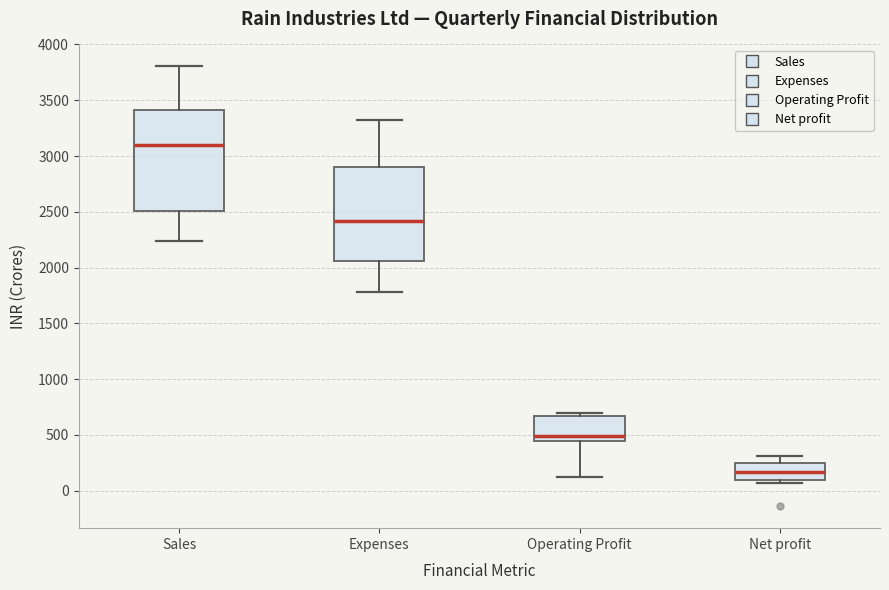

Which box has the highest median line?

Sales